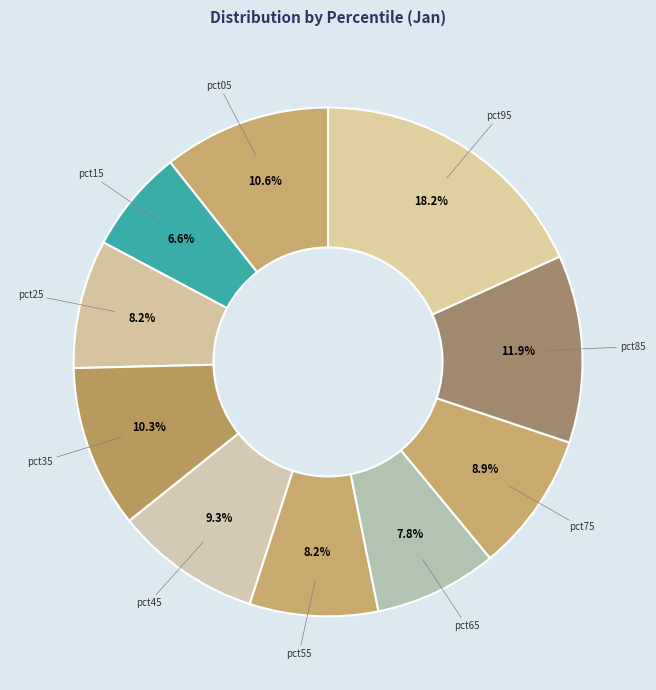

What portion of the pie excludes pct15?

93.4%